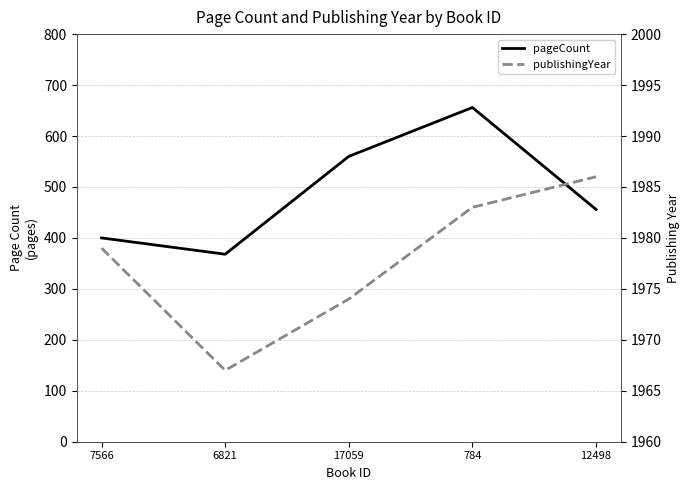

True or false: pageCount and publishingYear cross at least once.

False